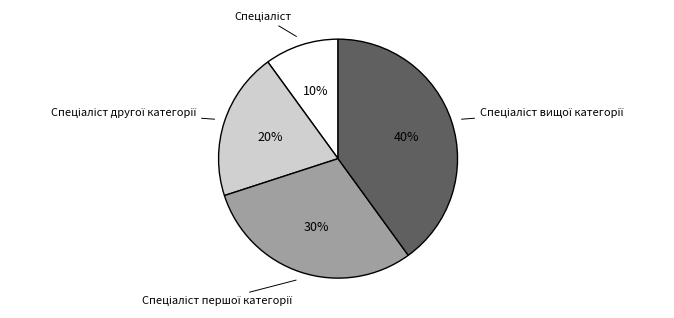

To the nearest percent, what is the difference between the largest and smallest slice percentages?

30%